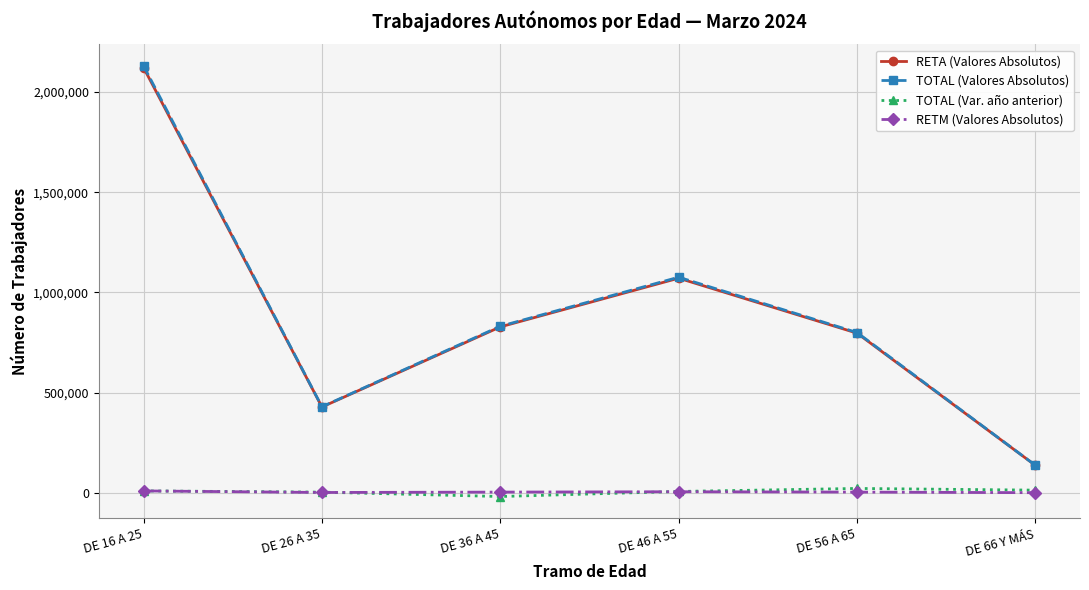

What is the label of the 3rd point from the left?

DE 36 A 45